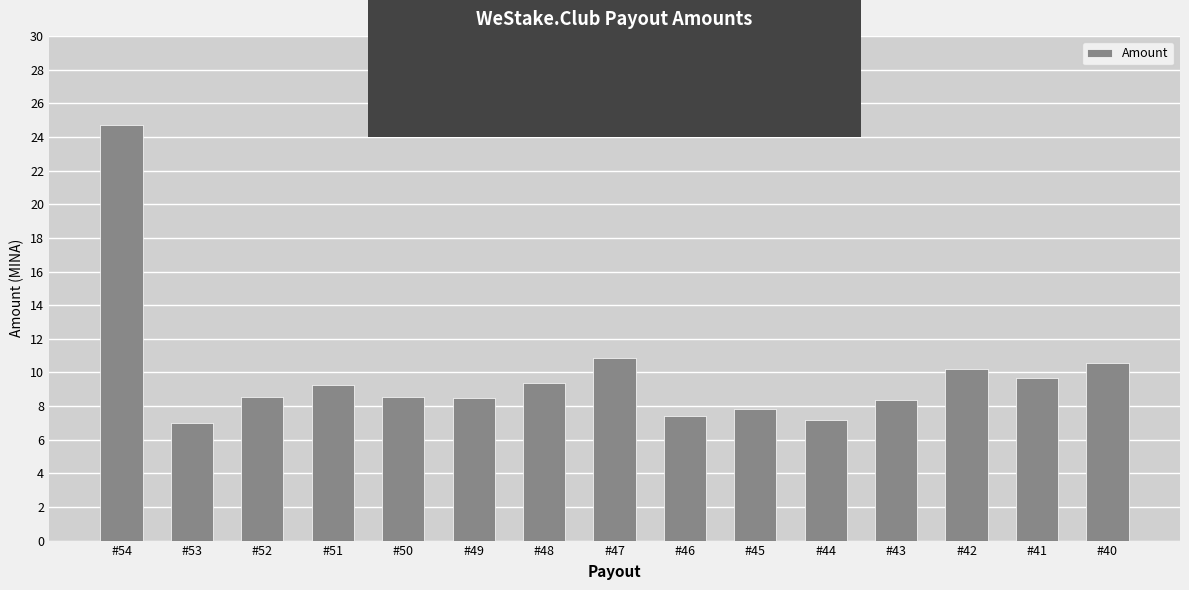

What is the minimum value shown in the chart?

7.0